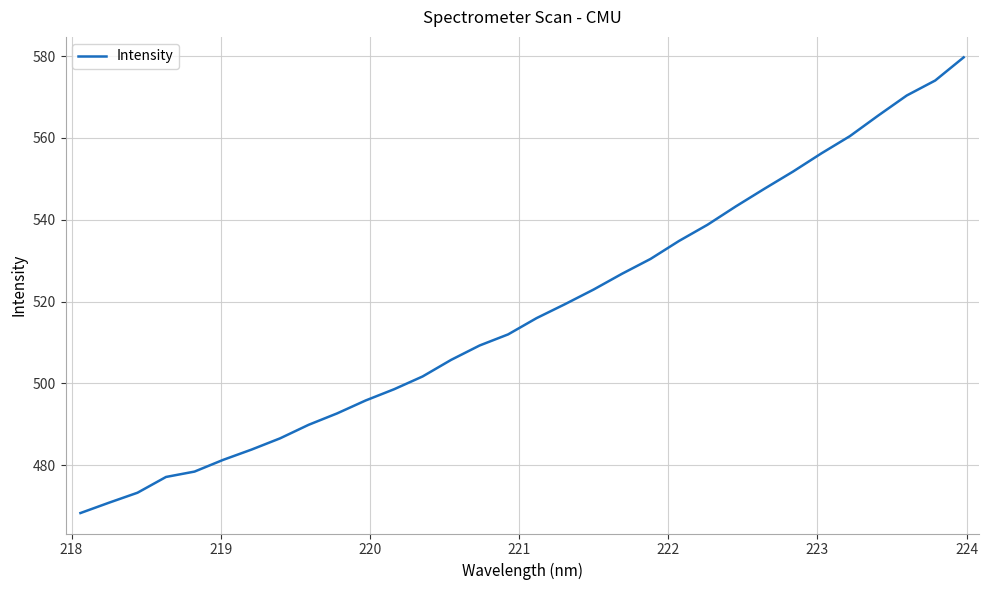

What is the minimum value shown in the chart?

468.3